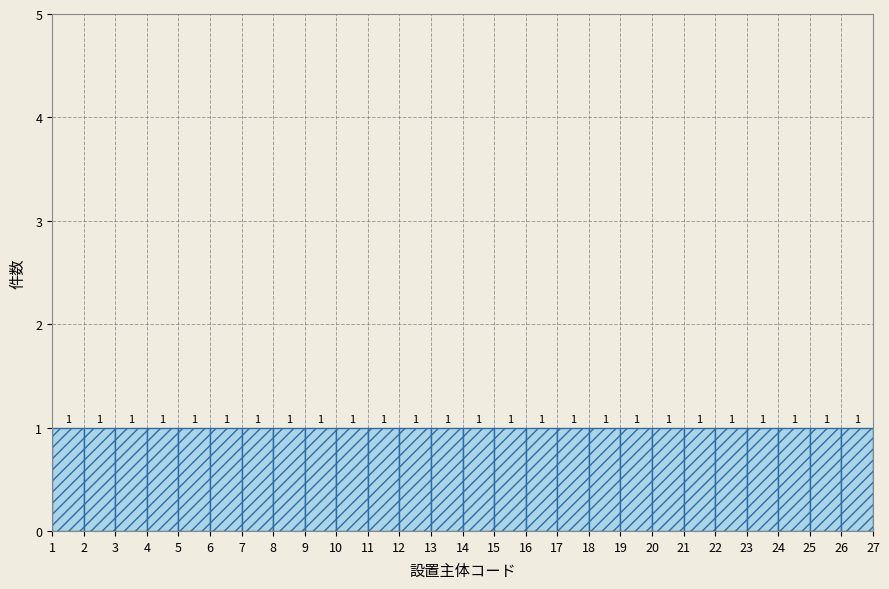

How tall is the bar that spans 10 to 11 on the x-axis?

1